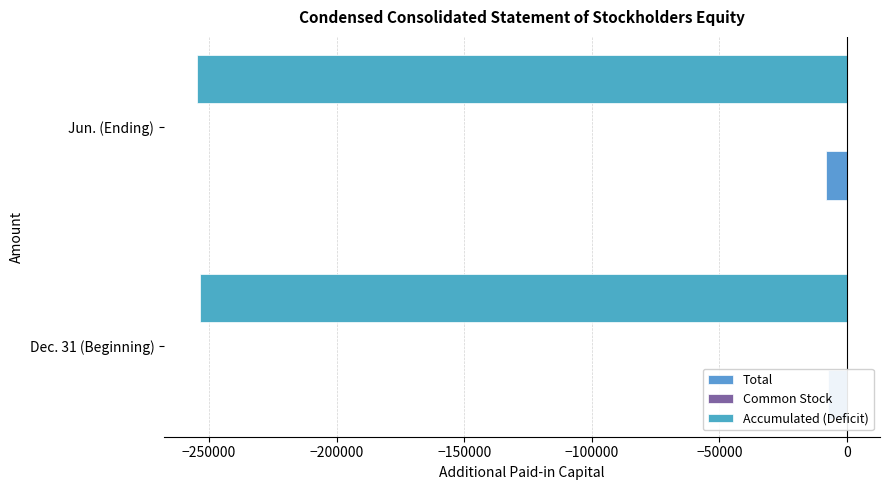

How many Accumulated (Deficit) values are between -254859 and -253689?

2